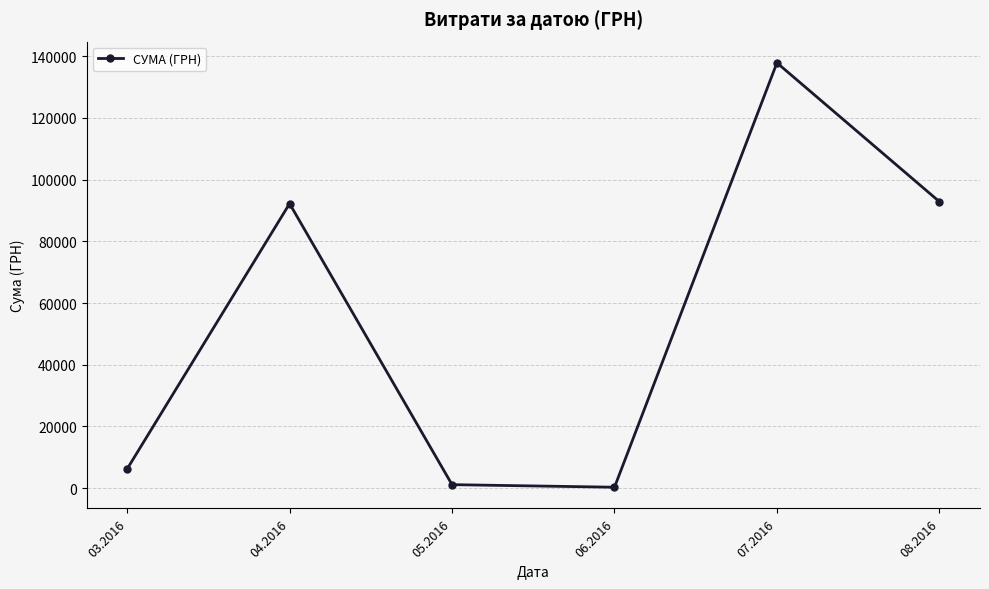

Reading left to right, transcribe all the data shown in this chart.

03.2016=6218.4	04.2016=92212.2	05.2016=1134.2	06.2016=300.0	07.2016=137843.0	08.2016=92856.7